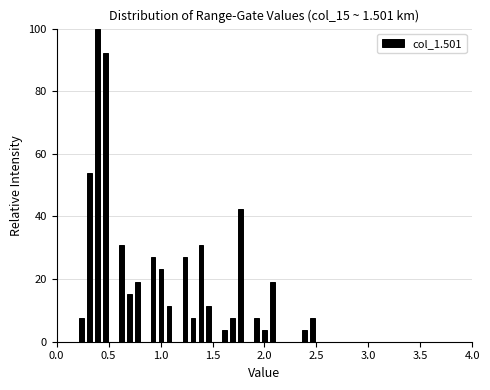

Around what value on the x-axis is the tallest bar? Give the approximate position of its centre, as read against the axis.

0.40